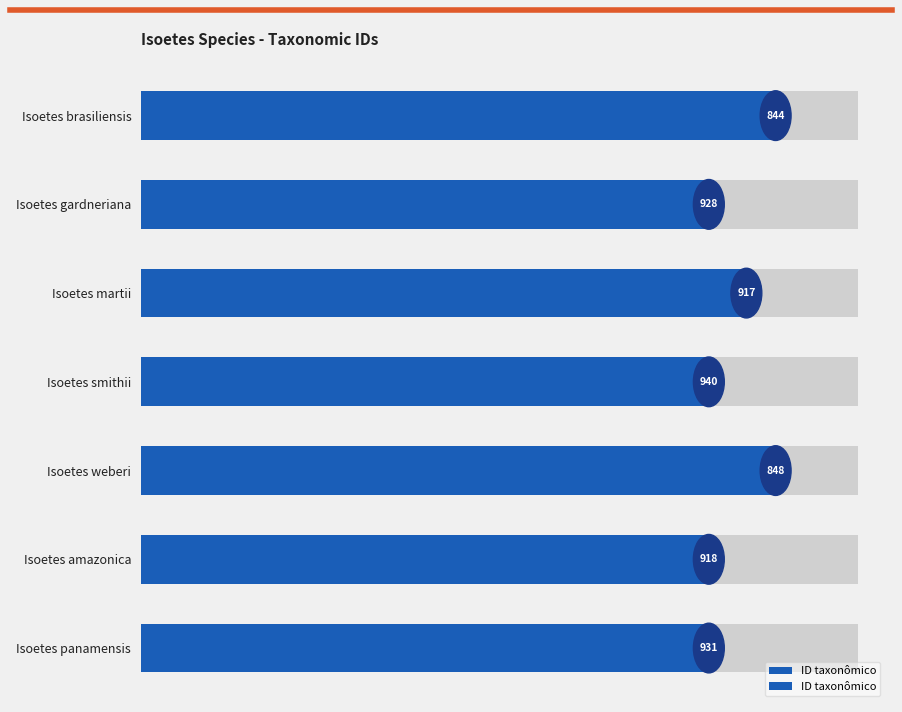

How many series are shown in this chart?

1